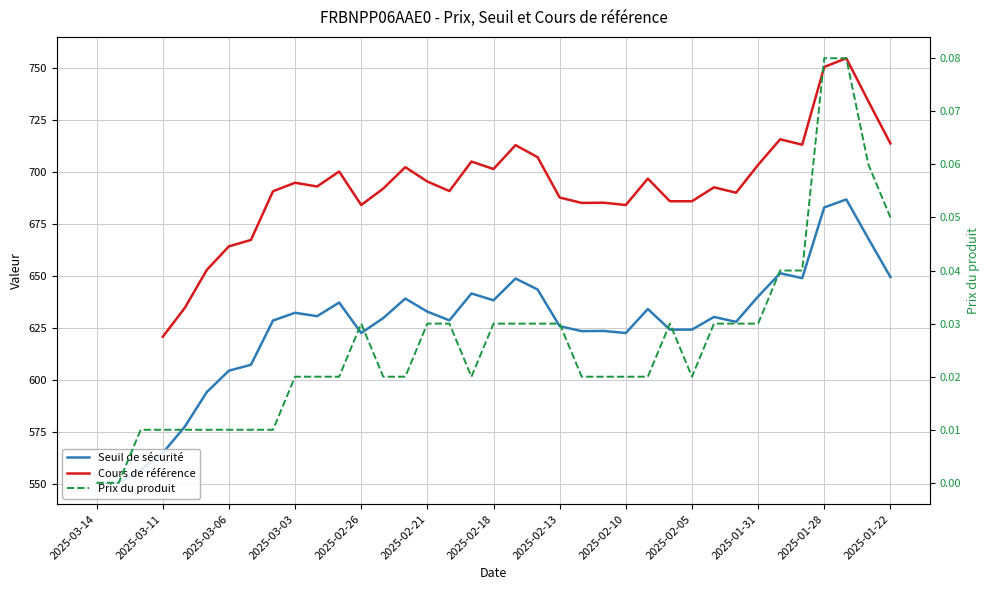

Is it true that Seuil de sécurité equals 629.8 at 13?

True